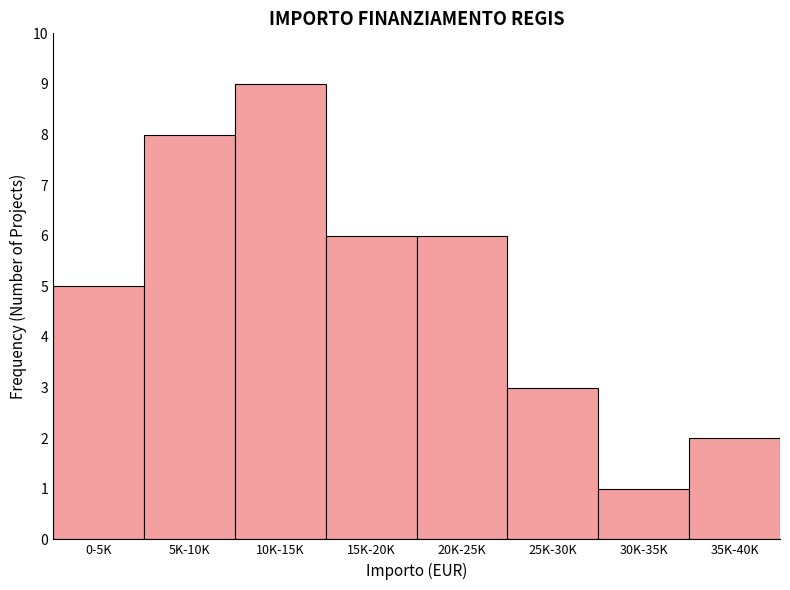

Reading left to right, extract all data points from this chart.

5	8	9	6	6	3	1	2